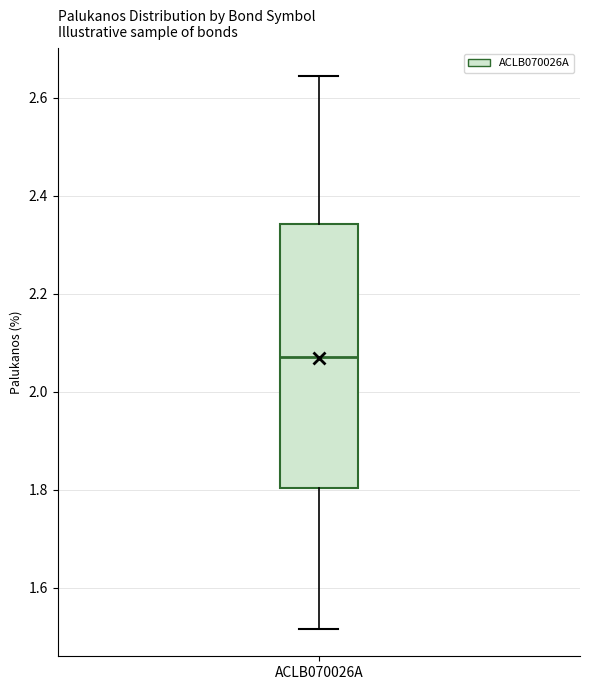

Transcribe this box plot: give where the median line is, the range the box spans, and where the two whiskers end, as read against the y-axis. The values are not printed on the chart, so give them approximately, as read against the axis.

median 2.08, box 1.80 to 2.34, whiskers 1.52 to 2.64